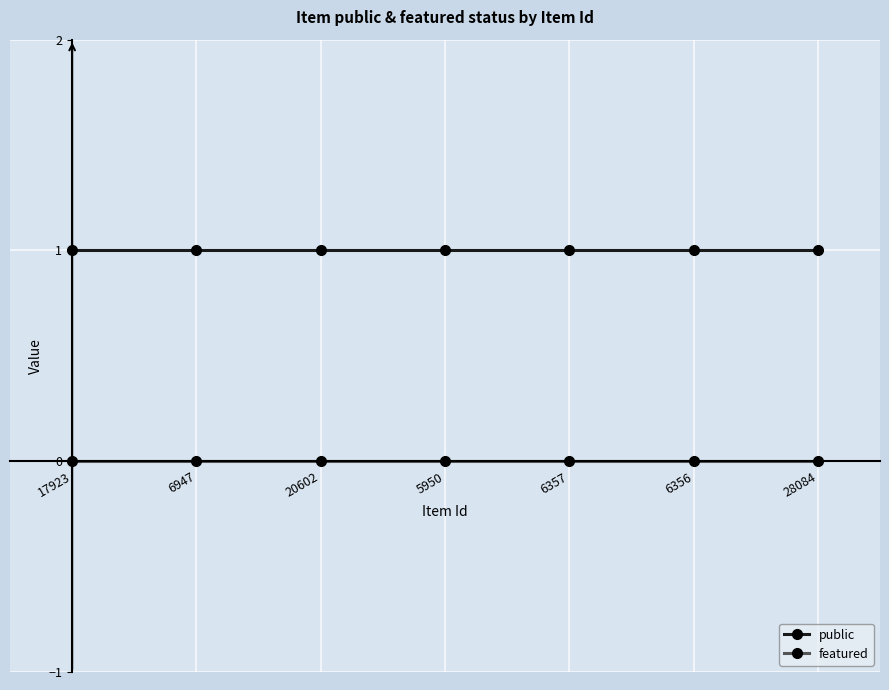

True or false: public and featured intersect in this chart.

False